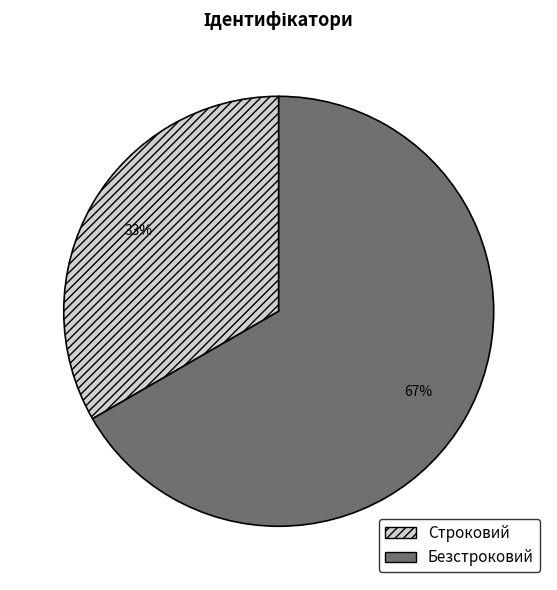

To the nearest percent, what is the average slice percentage?

50%